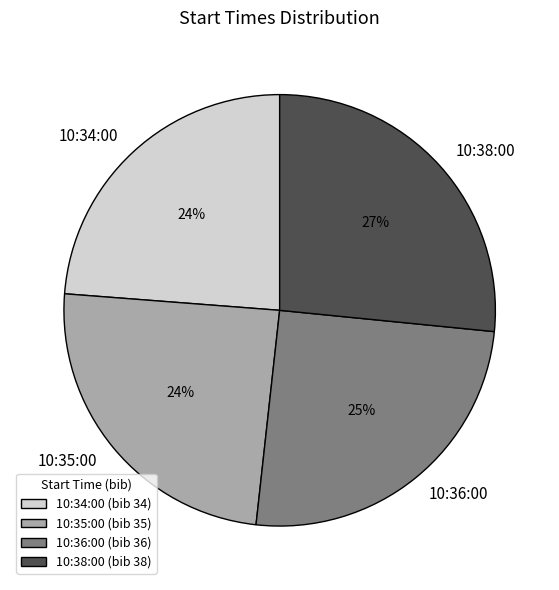

Combined, do 10:38:00 and 10:35:00 account for over 50%?

Yes